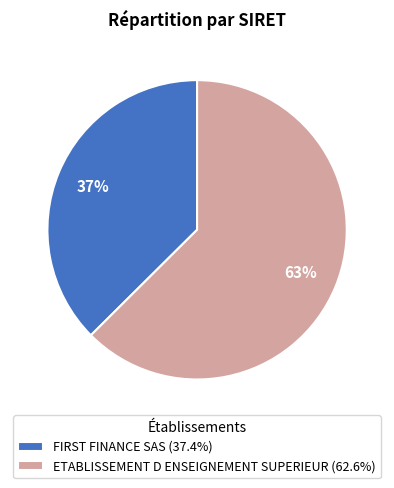

How many slices are in this pie chart?

2